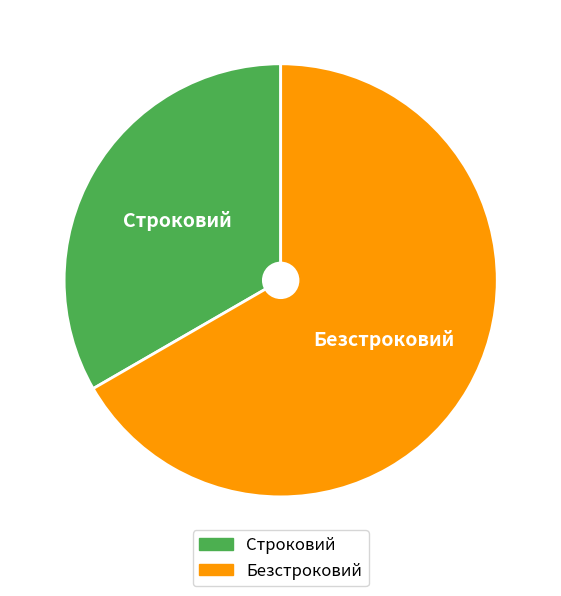

Which slice represents more than half of the pie?

Безстроковий